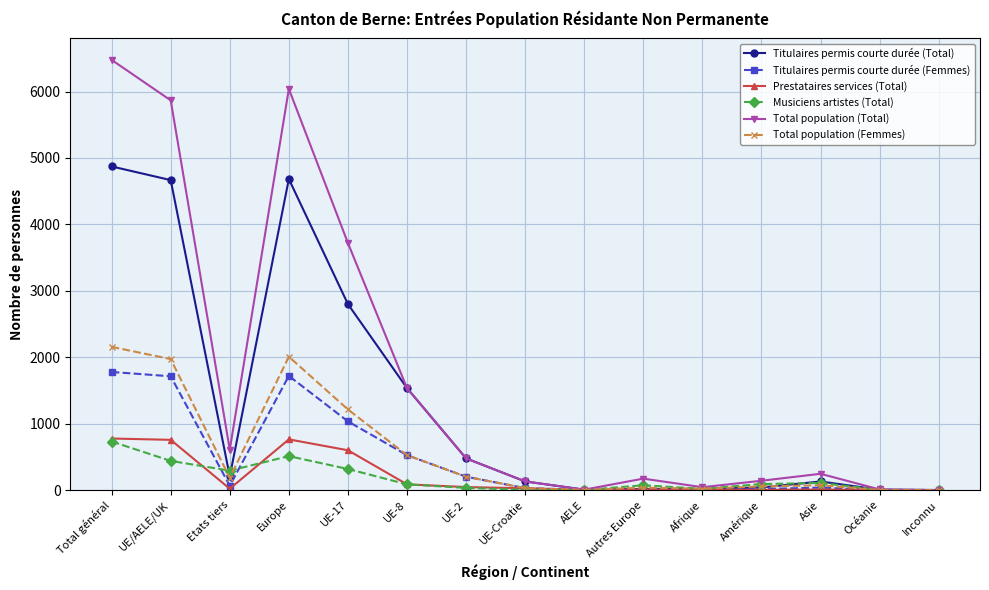

Count the number of data series in this chart.

6